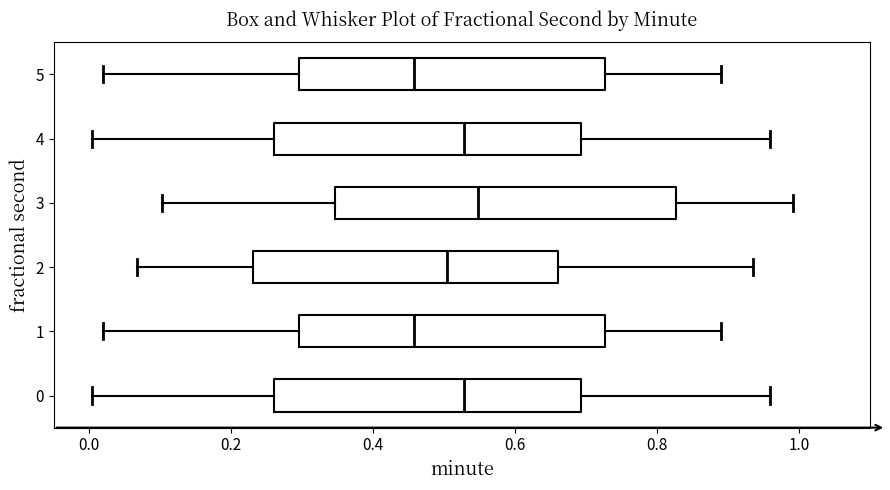

Reading bottom to top, read every box against the x-axis: the position of its median line, the range the box covers, and the ends of its whiskers. The values are not printed on the chart, so give them approximately, as read against the axis.

0: median 0.52, box 0.26 to 0.70, whiskers 0.00 to 0.96
1: median 0.46, box 0.30 to 0.72, whiskers 0.02 to 0.90
2: median 0.50, box 0.24 to 0.66, whiskers 0.06 to 0.94
3: median 0.54, box 0.34 to 0.82, whiskers 0.10 to 1.00
4: median 0.52, box 0.26 to 0.70, whiskers 0.00 to 0.96
5: median 0.46, box 0.30 to 0.72, whiskers 0.02 to 0.90